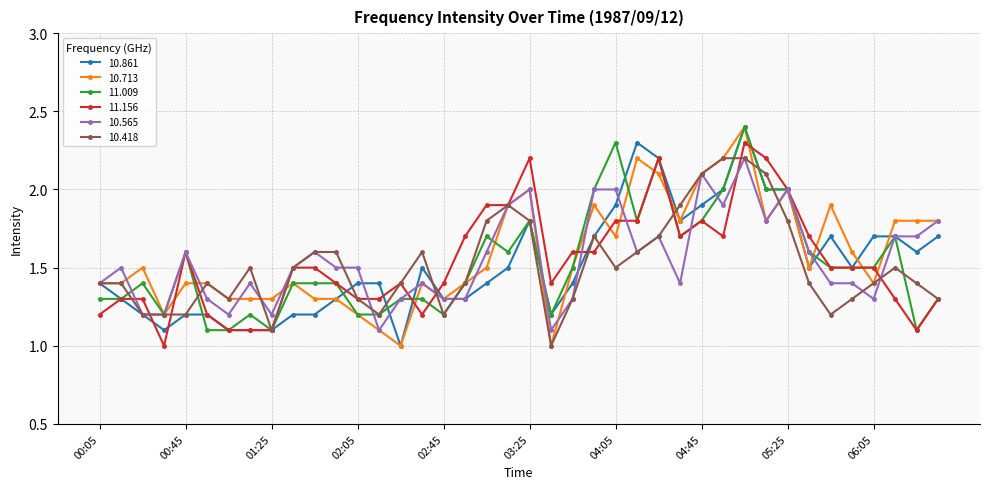

What is the average value of the 10.418 series?

1.5